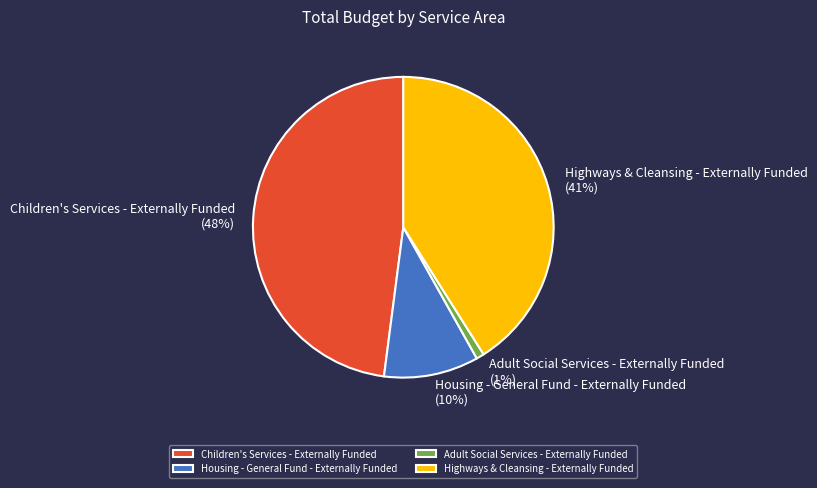

What is the smallest slice in the pie chart?

Adult Social Services - Externally Funded